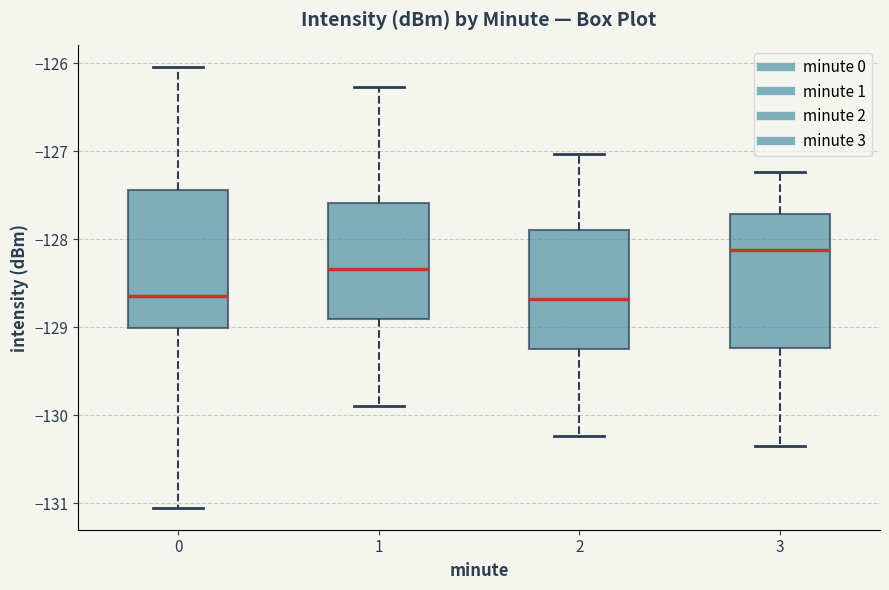

Which box has the highest median line?

3